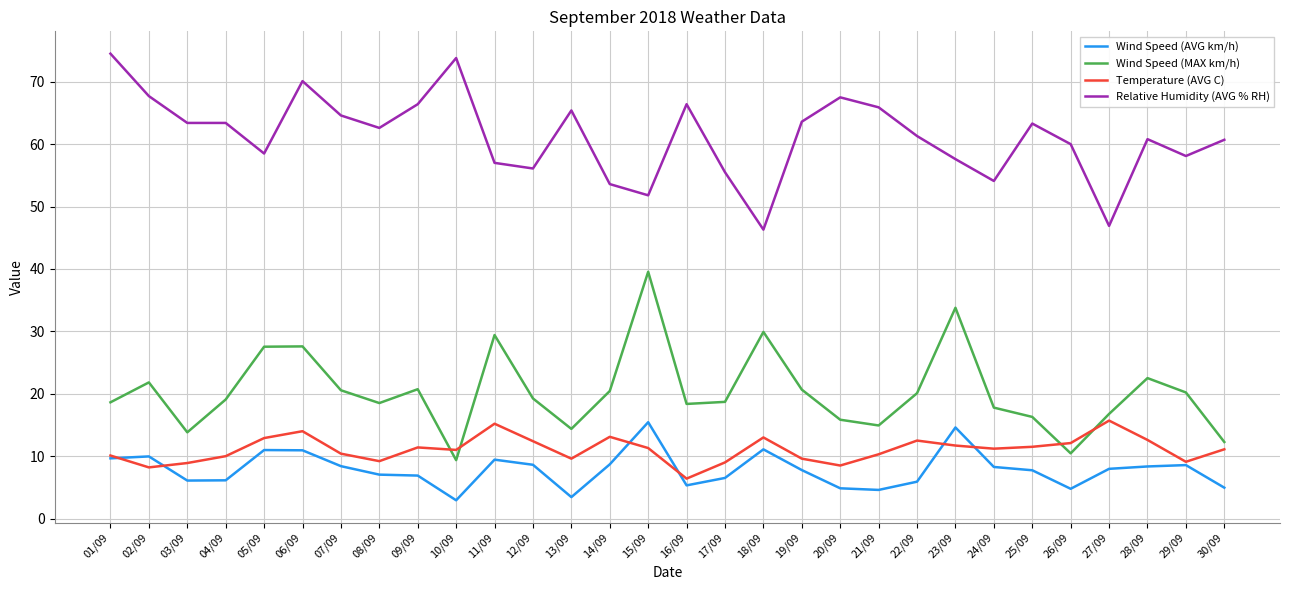

What is the sum of the Relative Humidity (AVG % RH) values at 06/09 and 17/09?

125.6